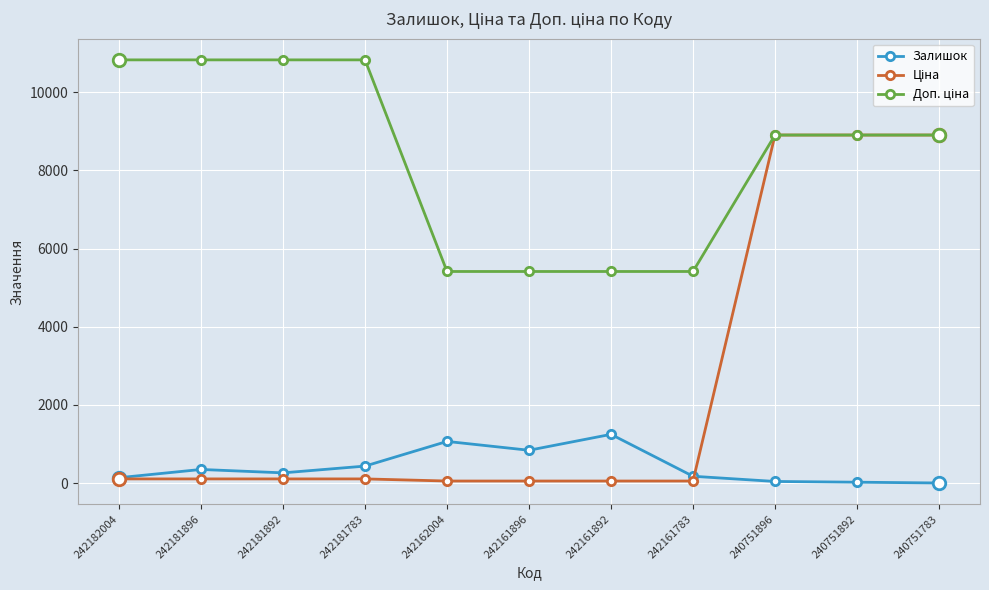

The Залишок series shows 285.9 at 242162004. True or false?

False